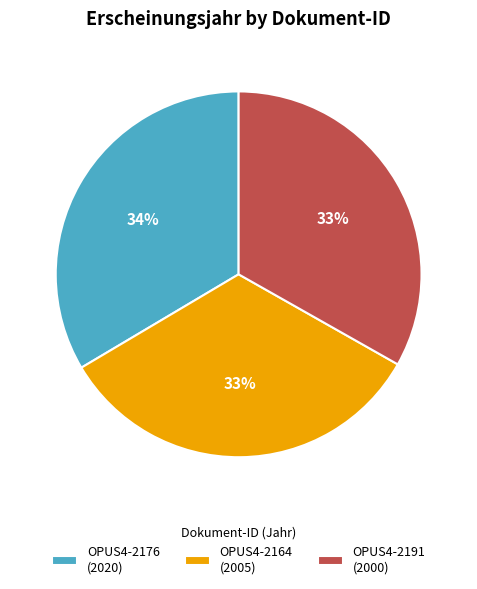

To the nearest percent, what is the average slice percentage?

33%